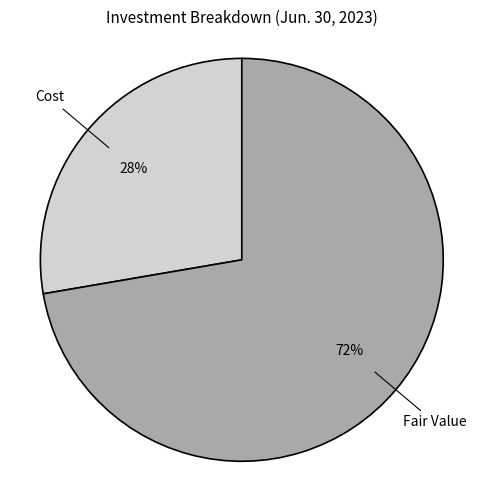

Count the number of slices in the pie.

2